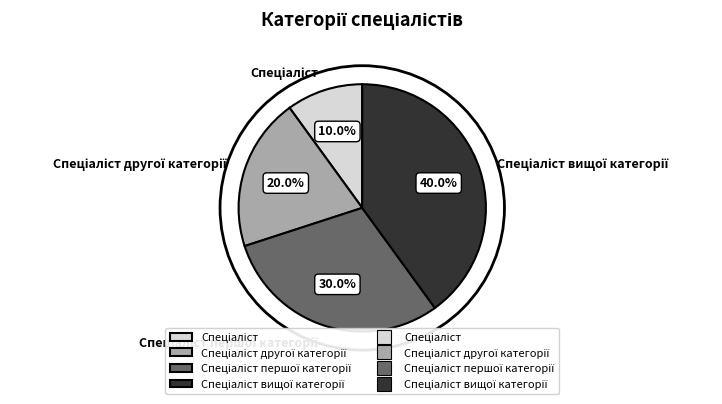

Is there any slice that represents more than half of the pie?

No